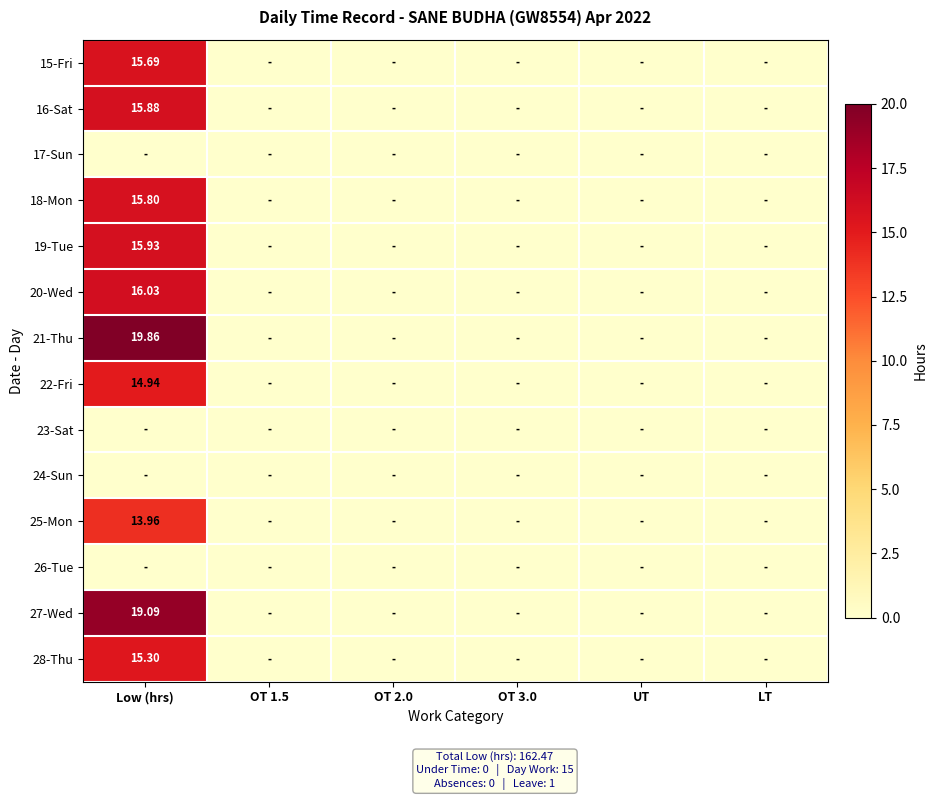

Is the value of 21-Thu at Low (hrs) greater than the value of 16-Sat at Low (hrs)?

Yes